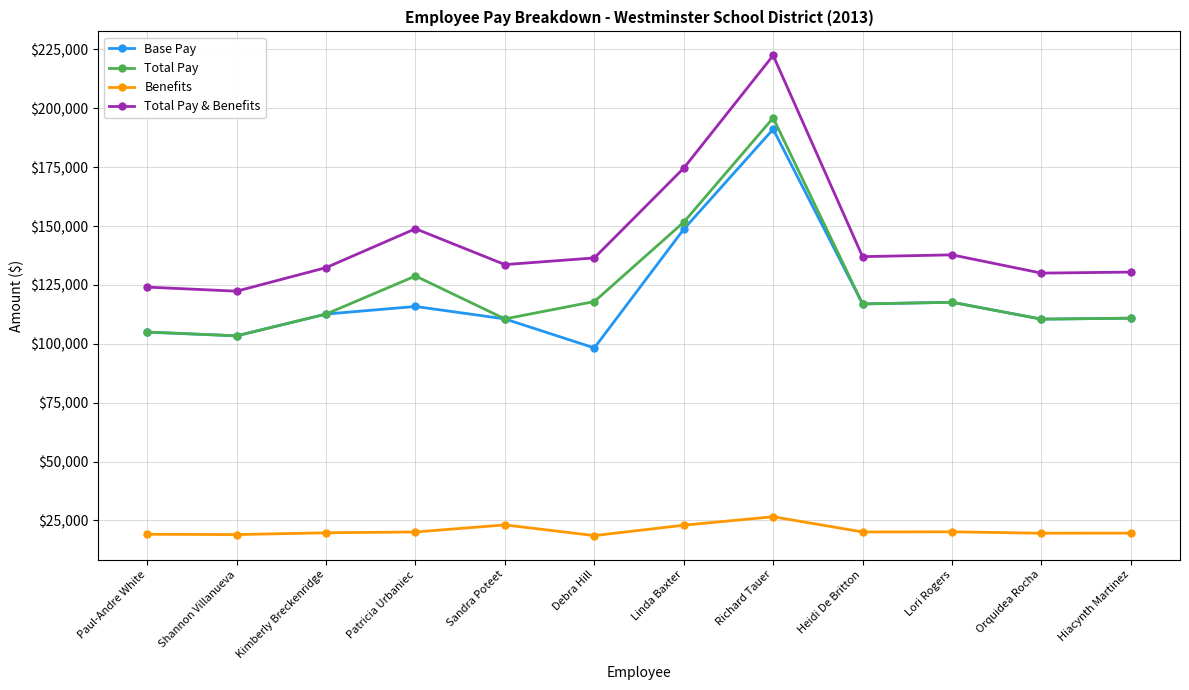

What is the maximum value for Base Pay?

191138.9